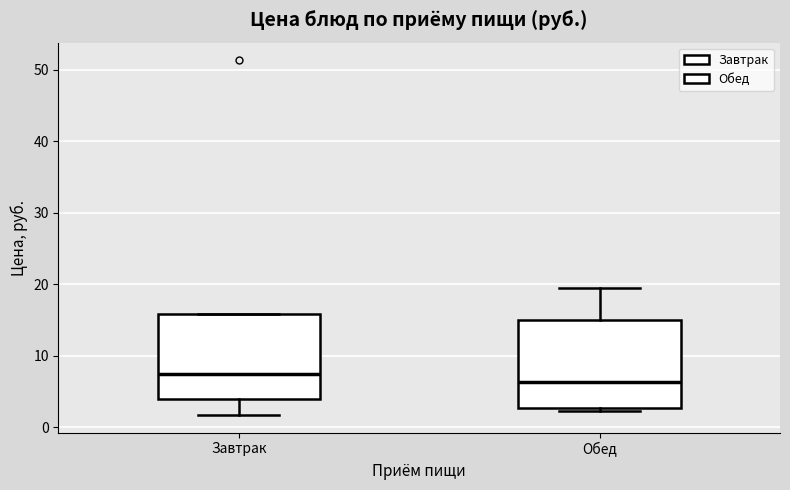

Where does the median line of the box for Завтрак sit on the y-axis? The values are not printed on the chart, so give them approximately, as read against the axis.

7